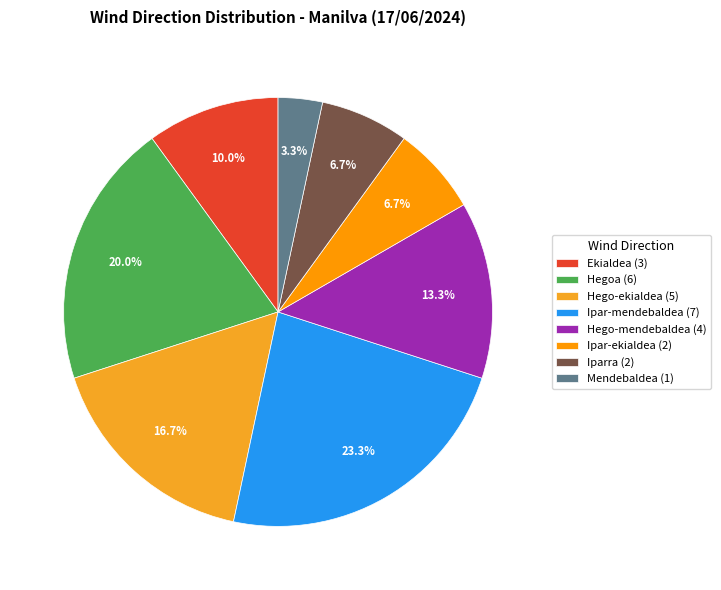

How many segments does this pie chart have?

8